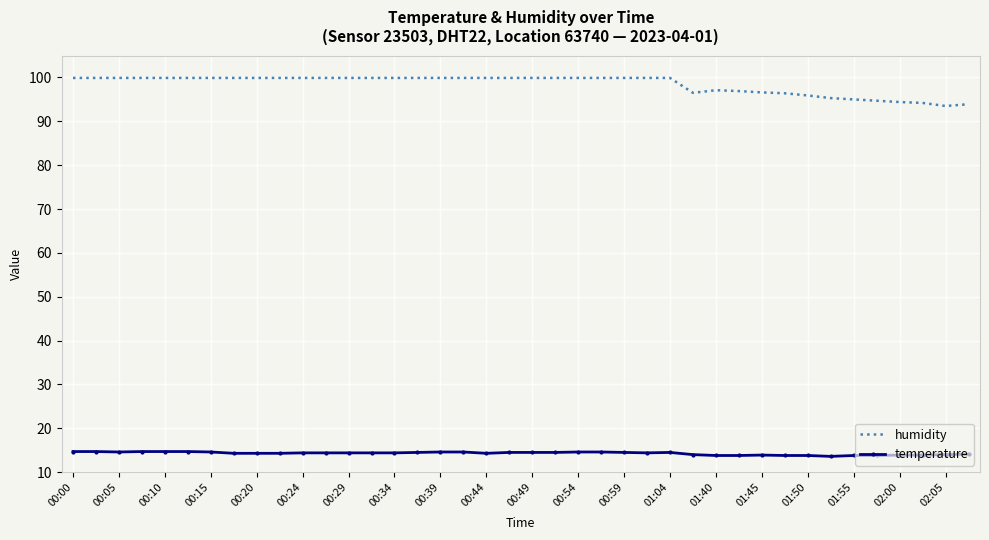

What is the lowest value of the humidity series?

93.5